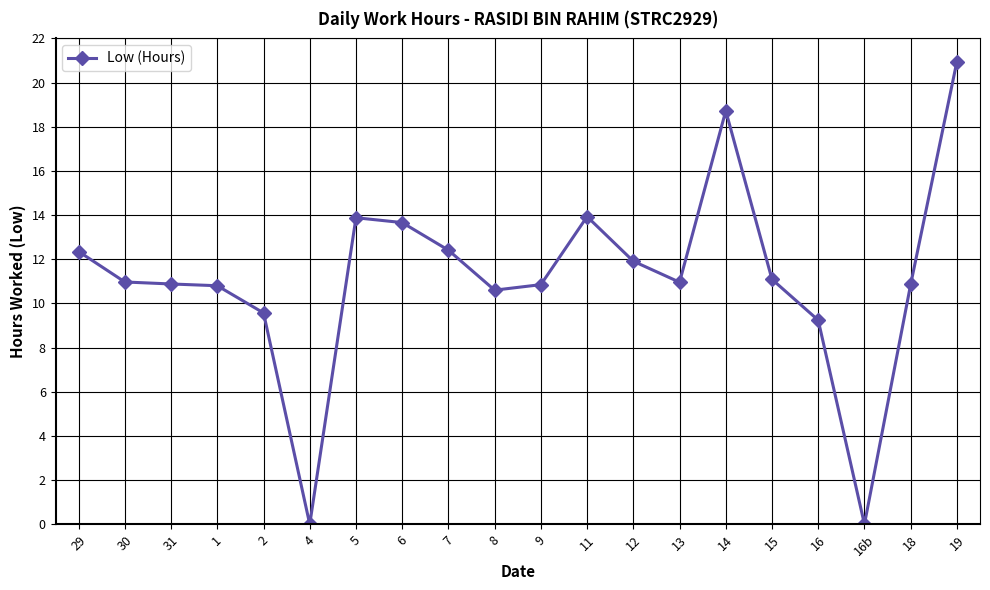

Which label corresponds to the largest value in the chart?

19